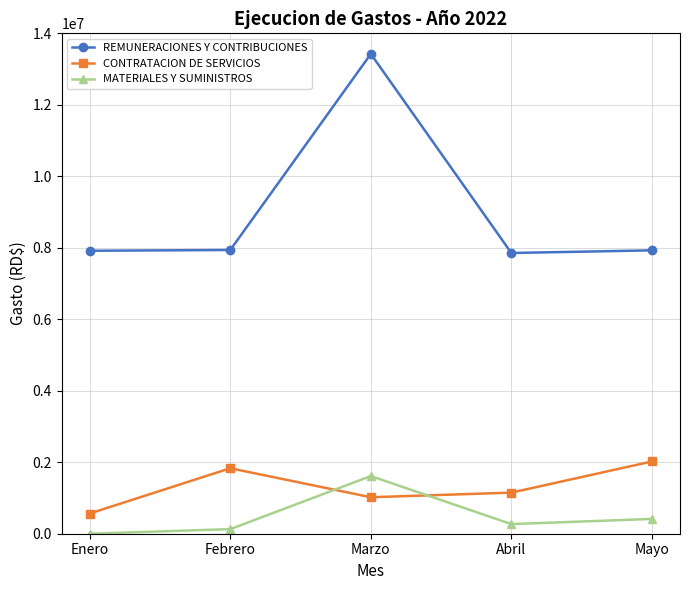

What is the difference between the MATERIALES Y SUMINISTROS values at Mayo and Abril?

144187.8